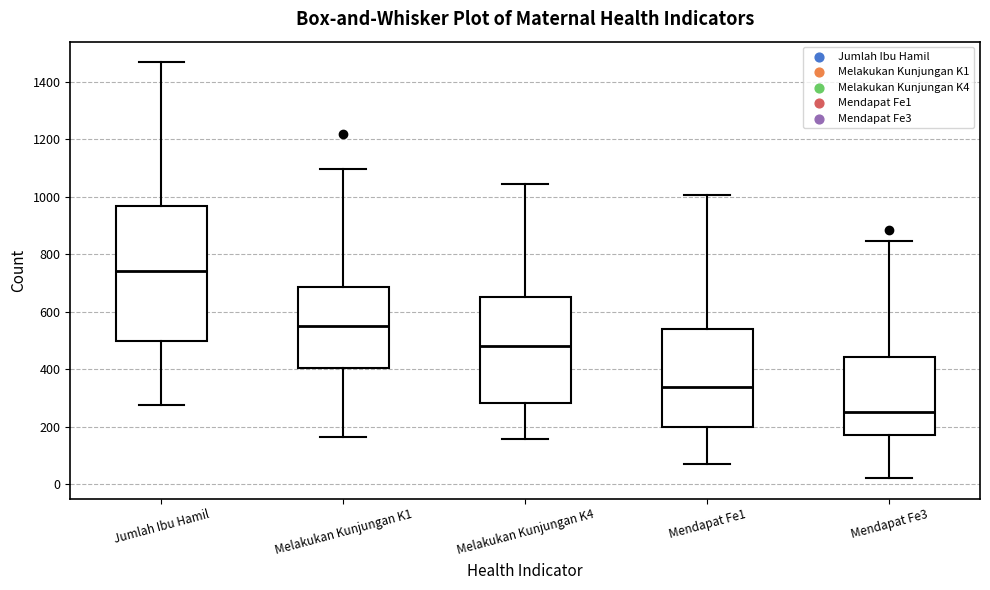

Comparing the boxes themselves (not the whiskers), which one is the tallest?

Jumlah Ibu Hamil